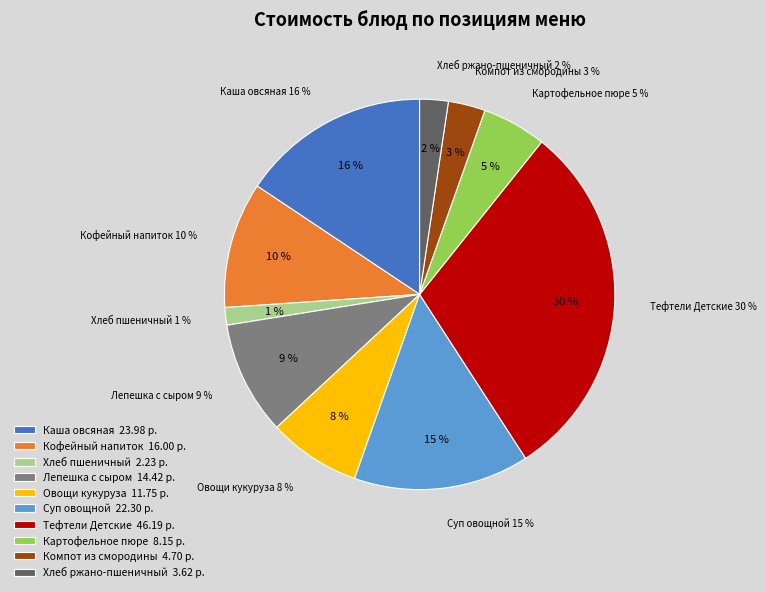

How many slices are in this pie chart?

10